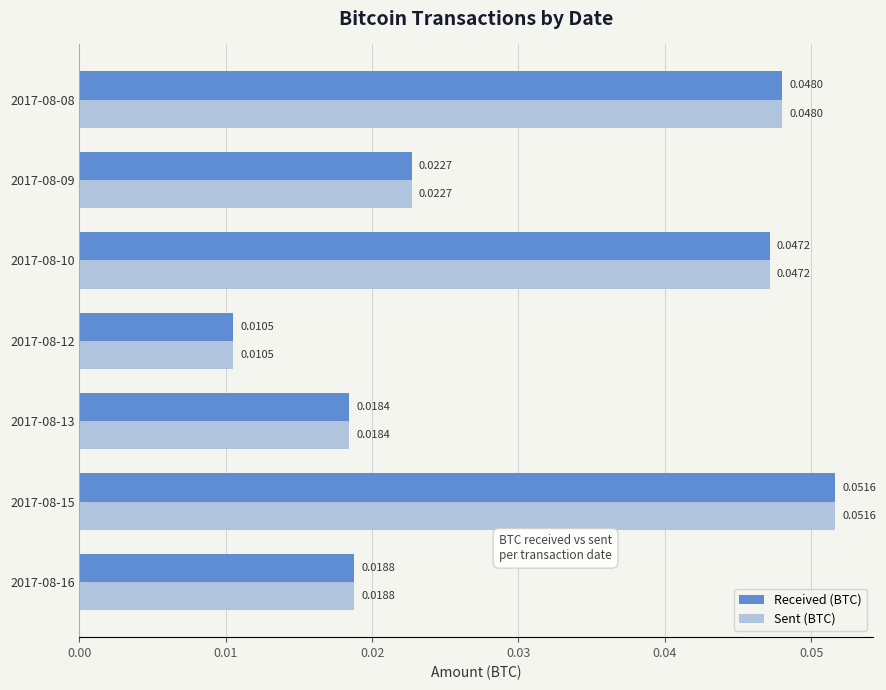

At how many categories does at least one series exceed 0?

7